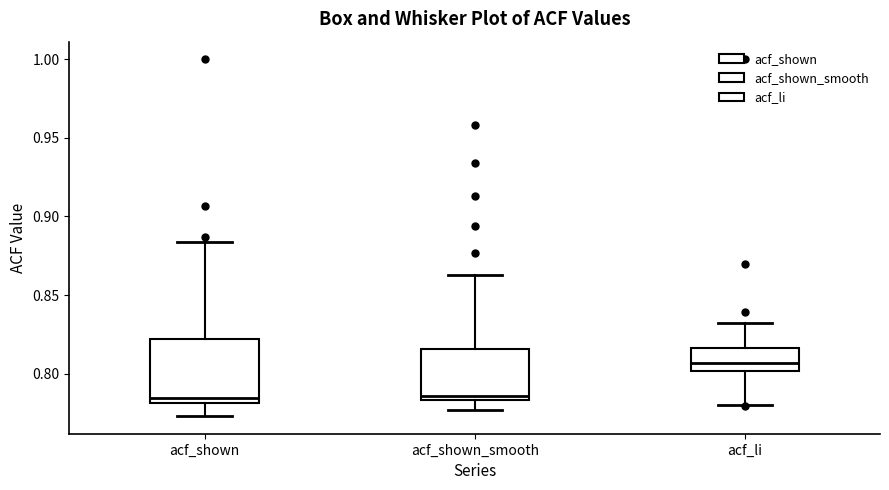

Comparing the boxes themselves (not the whiskers), which one is the tallest?

acf_shown